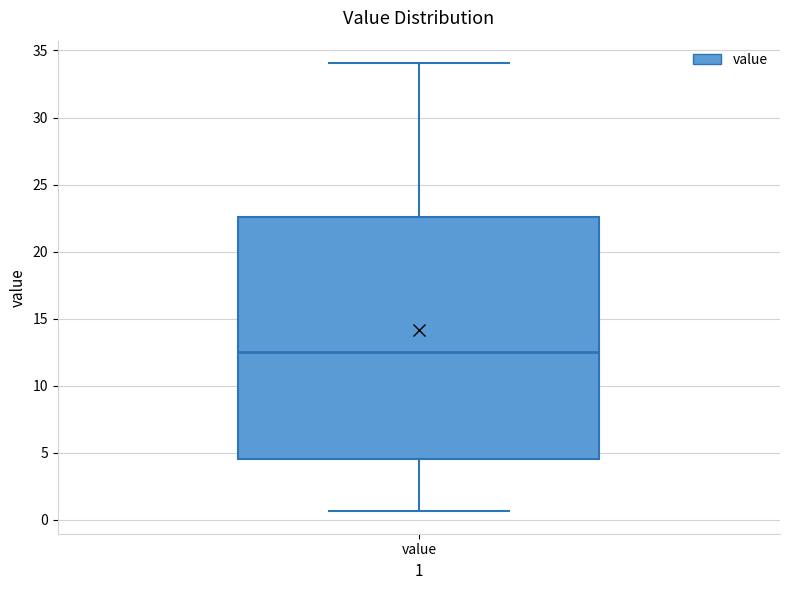

Where does the upper whisker of the box for value end on the y-axis? The values are not printed on the chart, so give them approximately, as read against the axis.

34.0